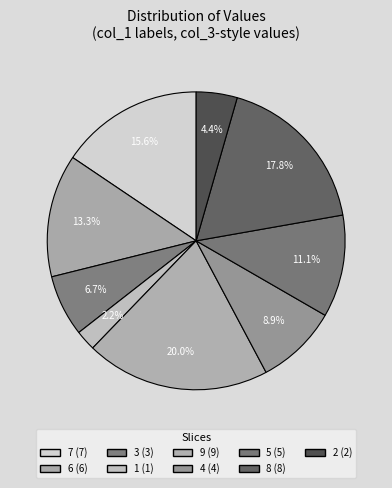

Count the number of slices in the pie.

9